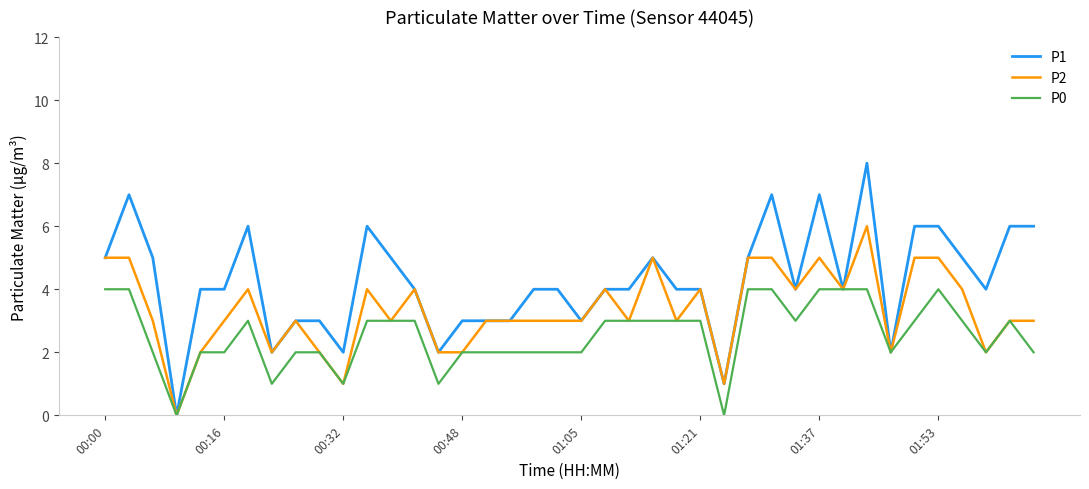

Rank the series by their average value, from lowest to highest.

P0, P2, P1